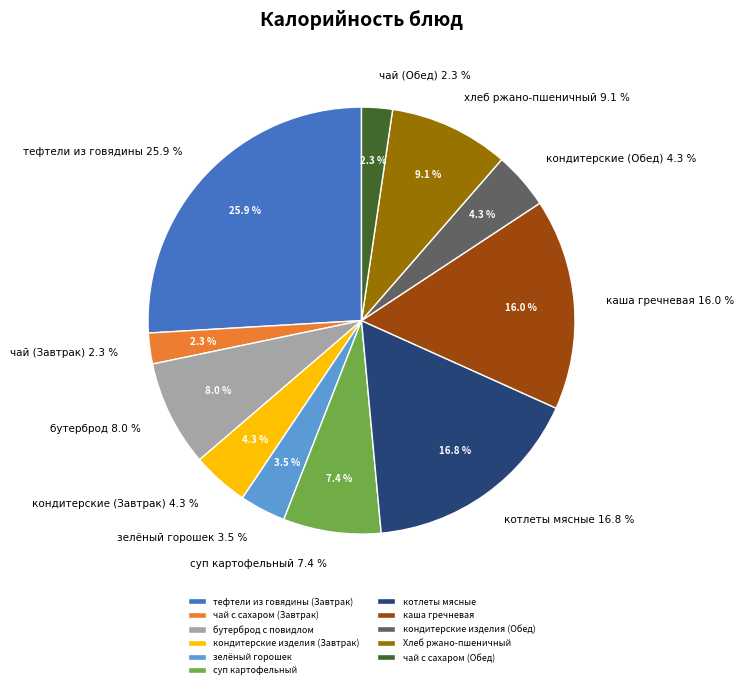

Which has a higher value, тефтели из говядины (Завтрак) or Хлеб ржано-пшеничный?

тефтели из говядины (Завтрак)